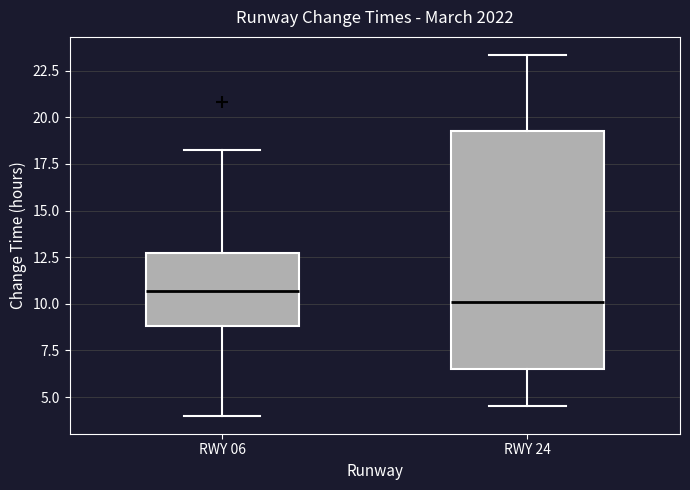

Which box's median line is the highest?

RWY 06